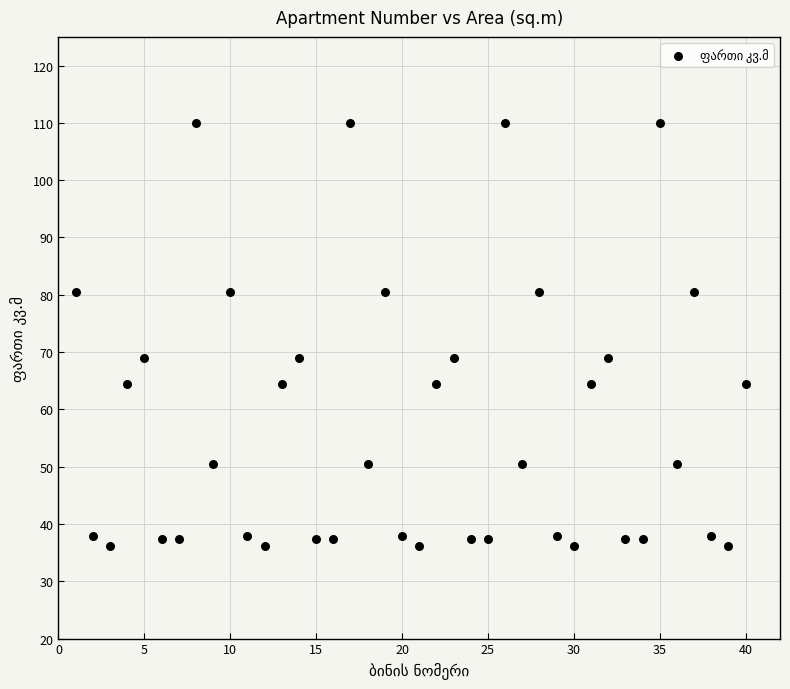

What is the range of Y values (max minus min)?

73.9